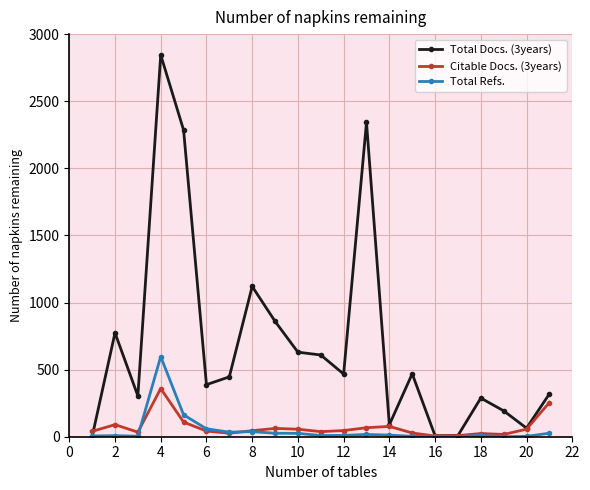

Rank the series by their maximum value, from highest to lowest.

Total Docs. (3years), Total Refs., Citable Docs. (3years)